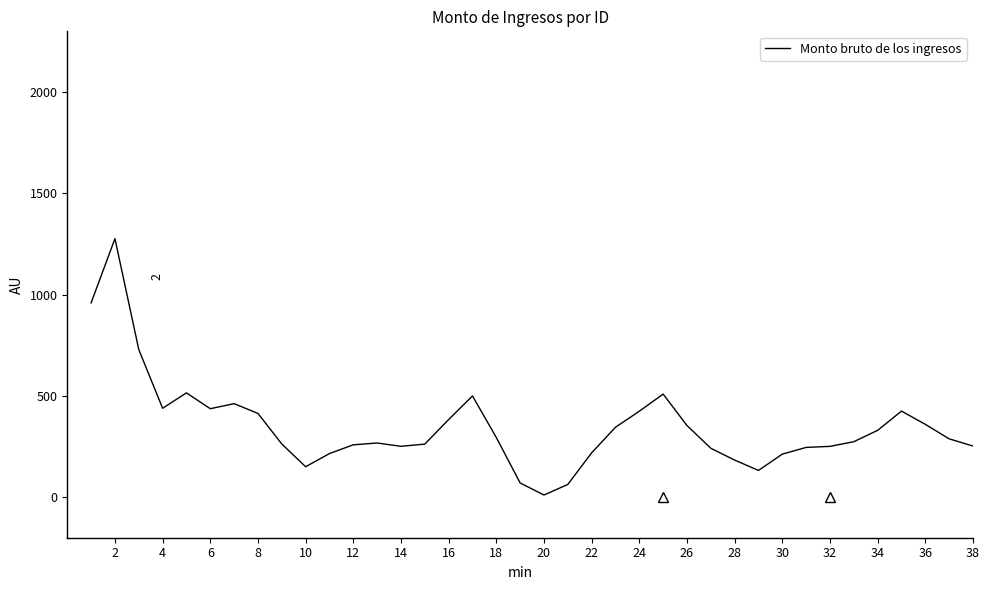

What is the difference between the maximum and minimum values?

1265.7